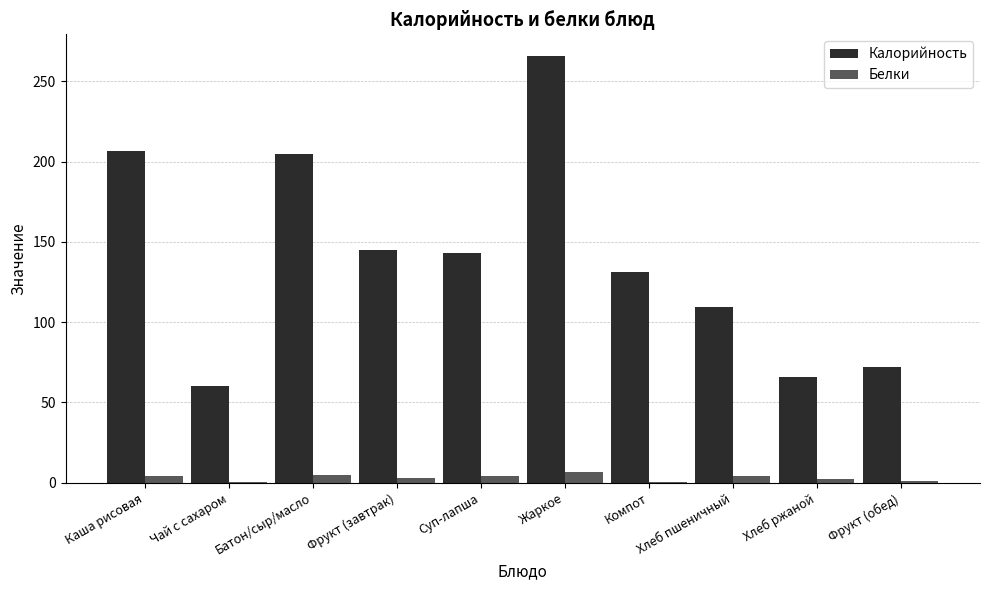

The Калорийность series shows 194.8 at Хлеб пшеничный. True or false?

False